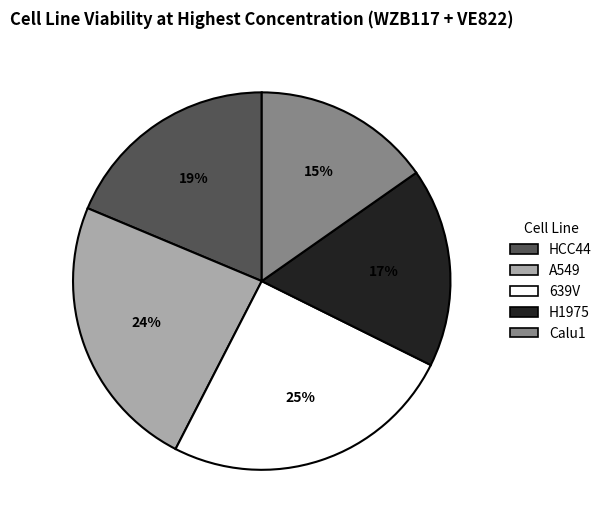

The H1975 slice represents 29% of the pie. True or false?

False